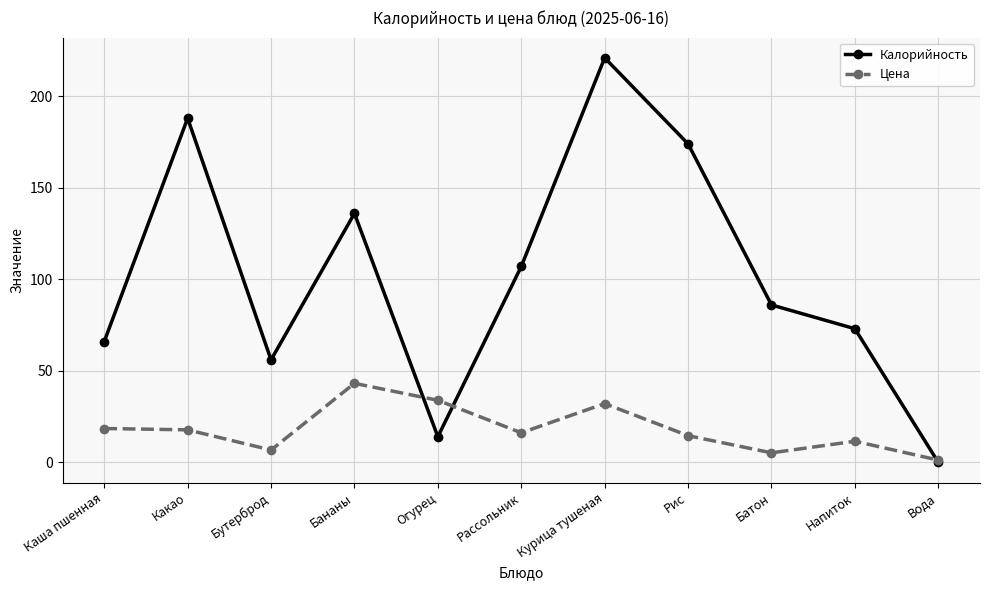

Where does the Калорийность series first go above 86?

Какао